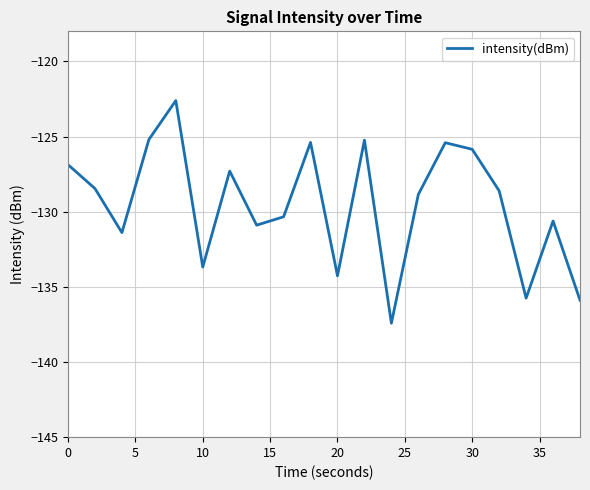

What is the difference between the maximum and minimum values?

14.8